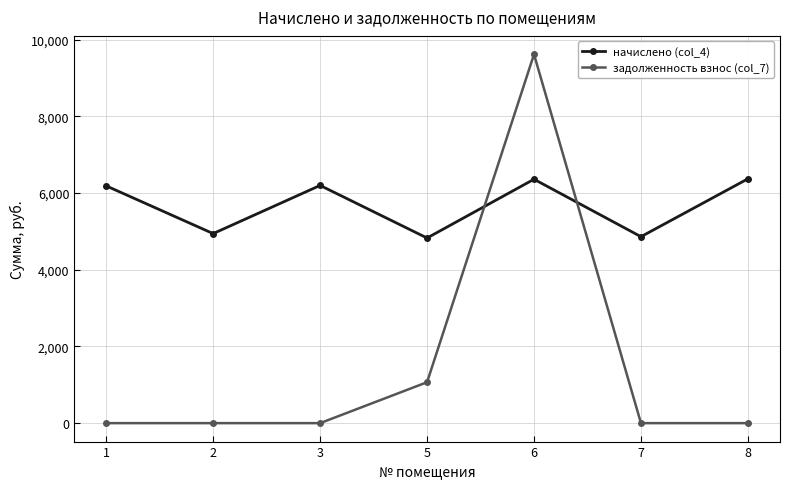

Rank the series by their maximum value, from lowest to highest.

начислено (col_4), задолженность взнос (col_7)